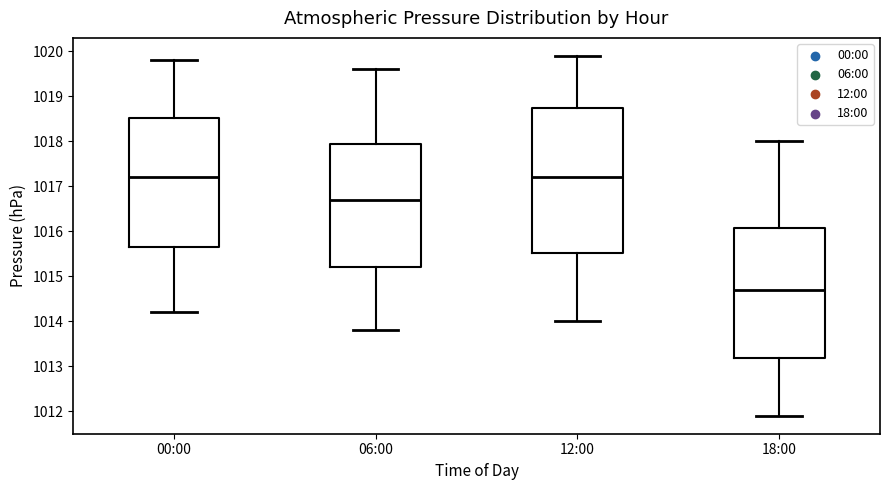

Comparing the boxes themselves (not the whiskers), which one is the tallest?

12:00